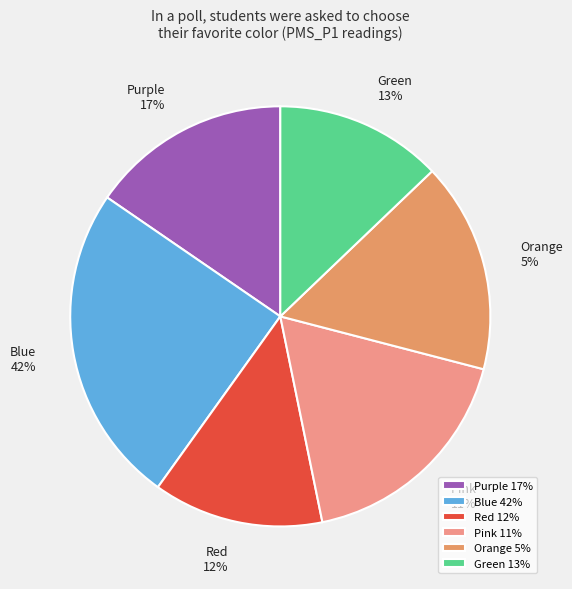

How many segments does this pie chart have?

6